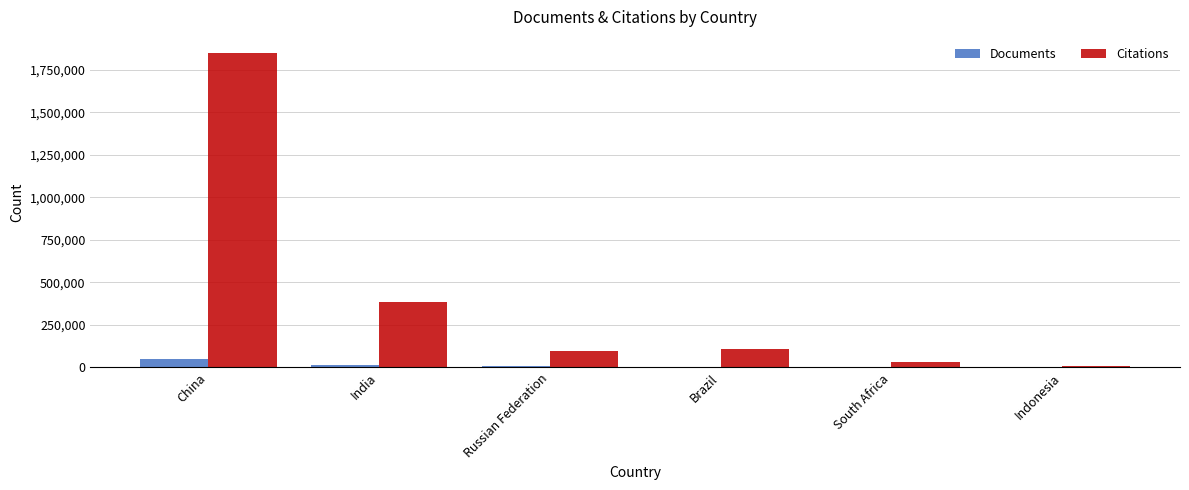

What is the highest value of the Citations series?

1851139